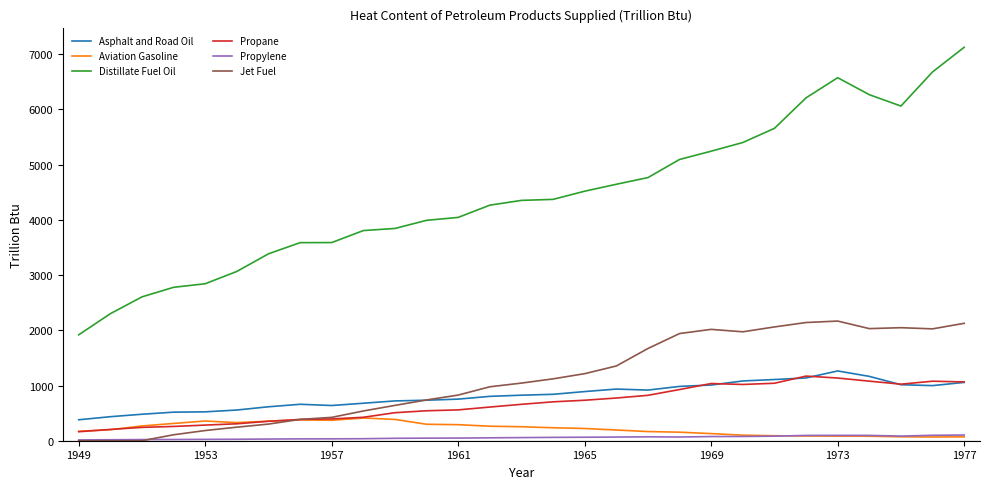

What is the sum of all Aviation Gasoline values?

6389.8